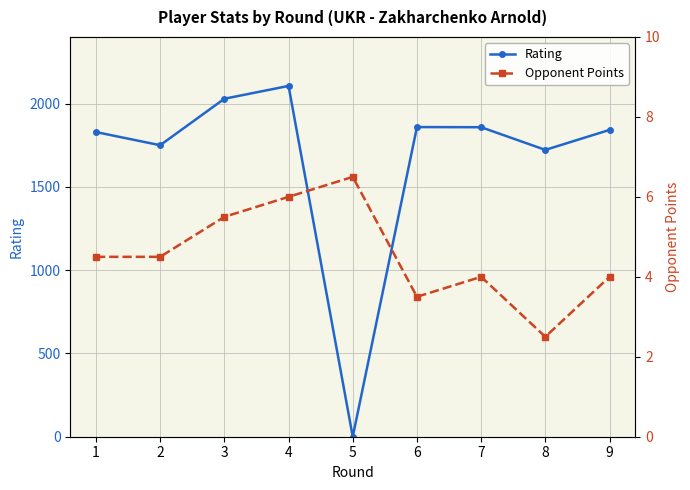

After their last crossing, which series has the higher values: Opponent Points or Rating?

Rating